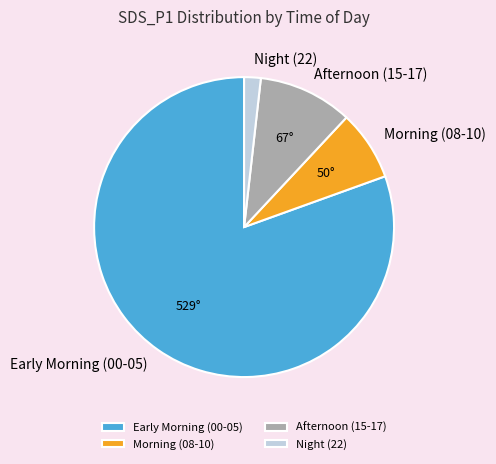

How many segments does this pie chart have?

4